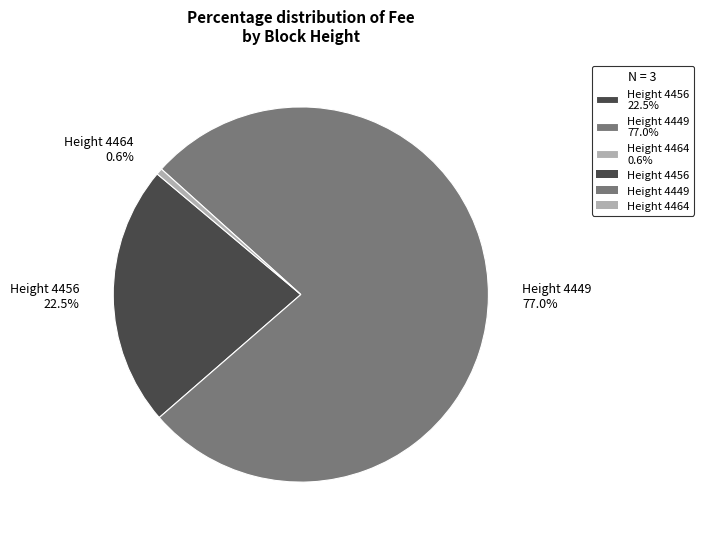

Which slice represents more than half of the pie?

Height 4449 77.0%